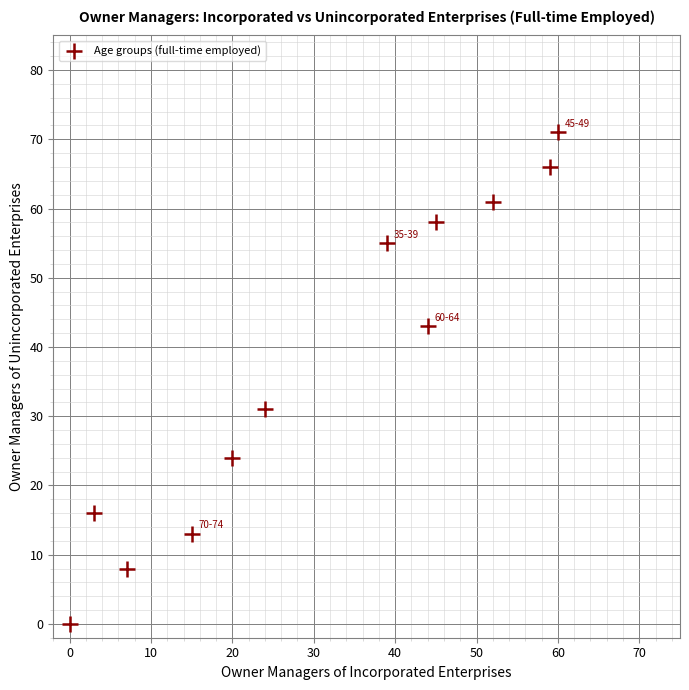

What is the average X value?

31